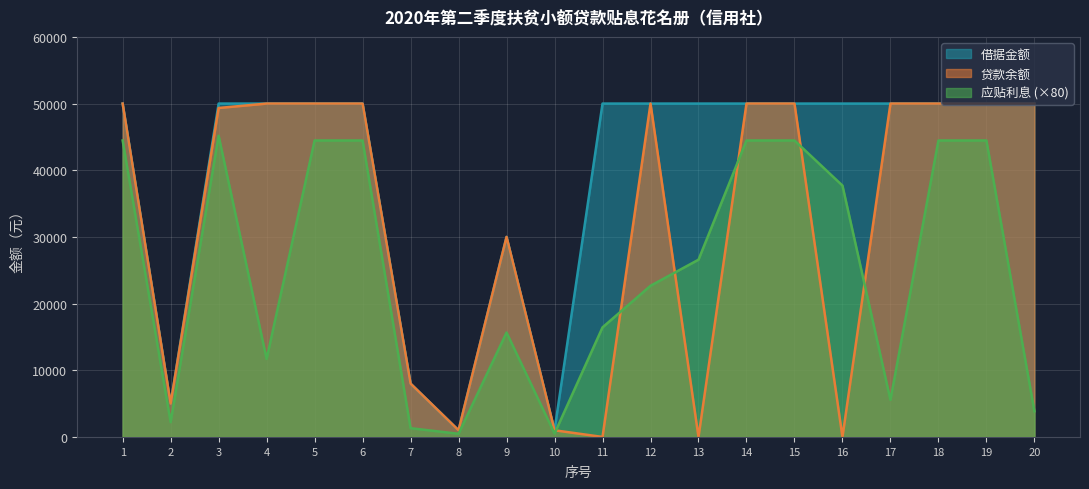

True or false: 应贴利息 and 借据金额 cross at least once.

False